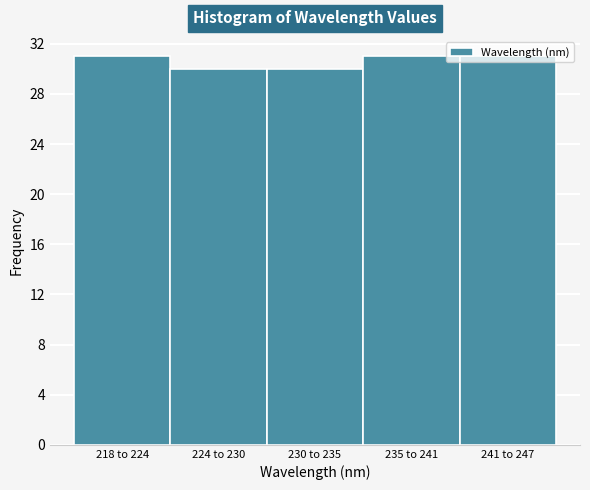

True or false: the data shows 47 at 224 to 230.

False